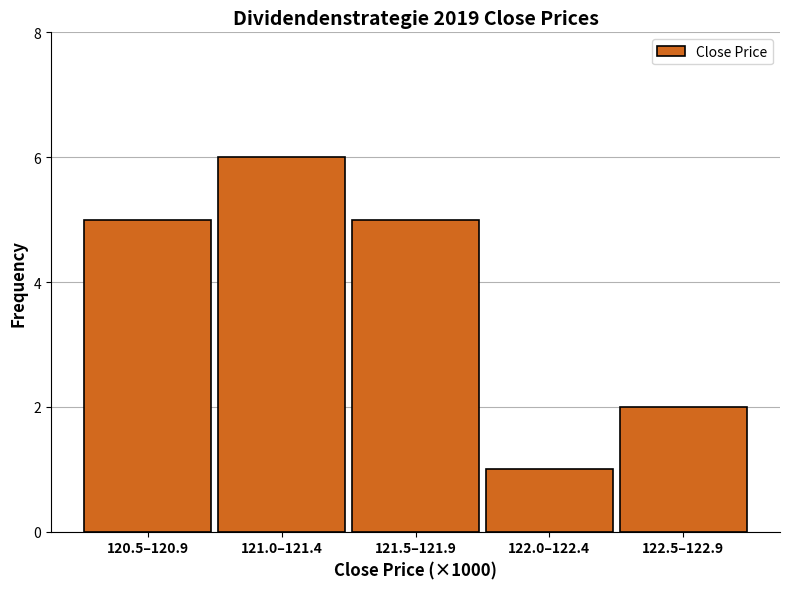

Reading left to right, list all the values displayed in this chart.

5	6	5	1	2